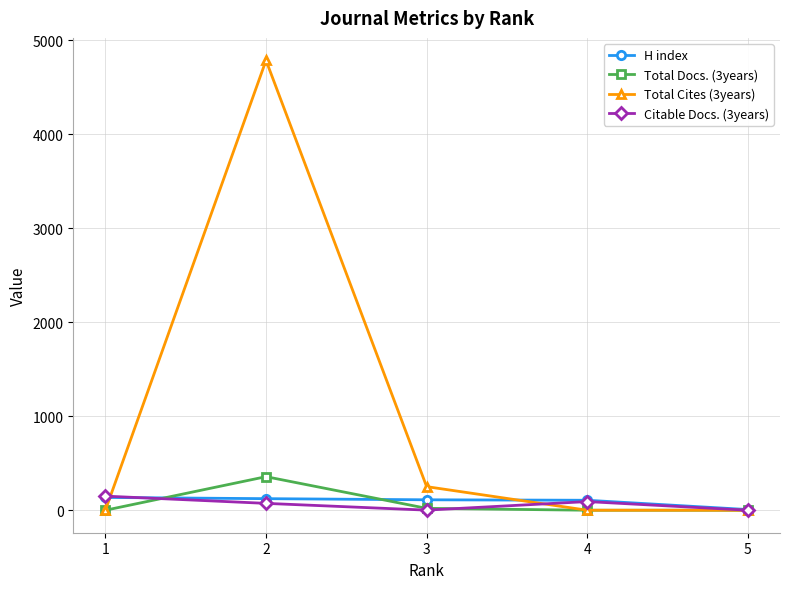

The Total Docs. (3years) series shows 0 at 4. True or false?

True